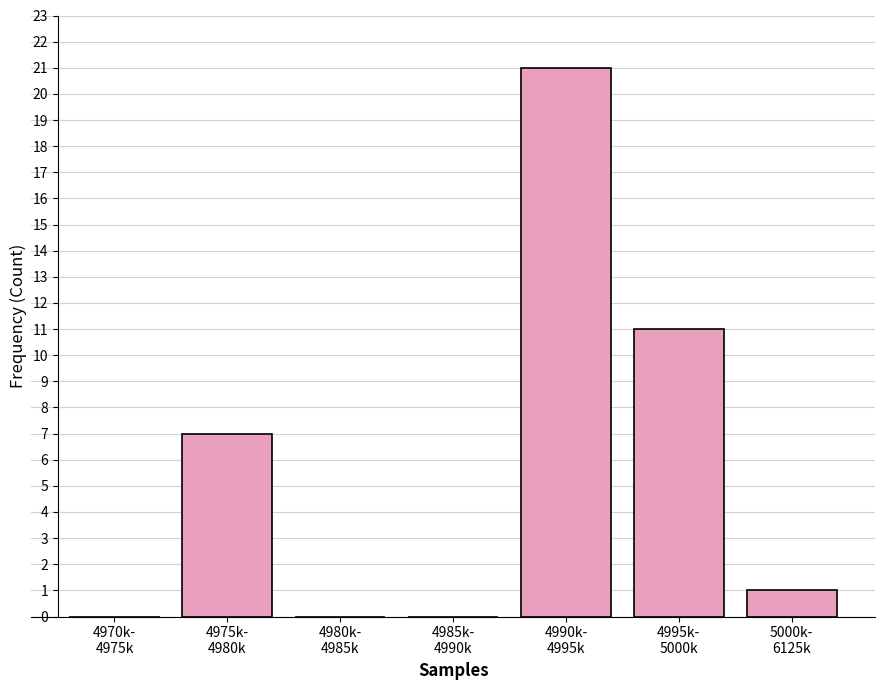

What is the greatest value displayed?

21